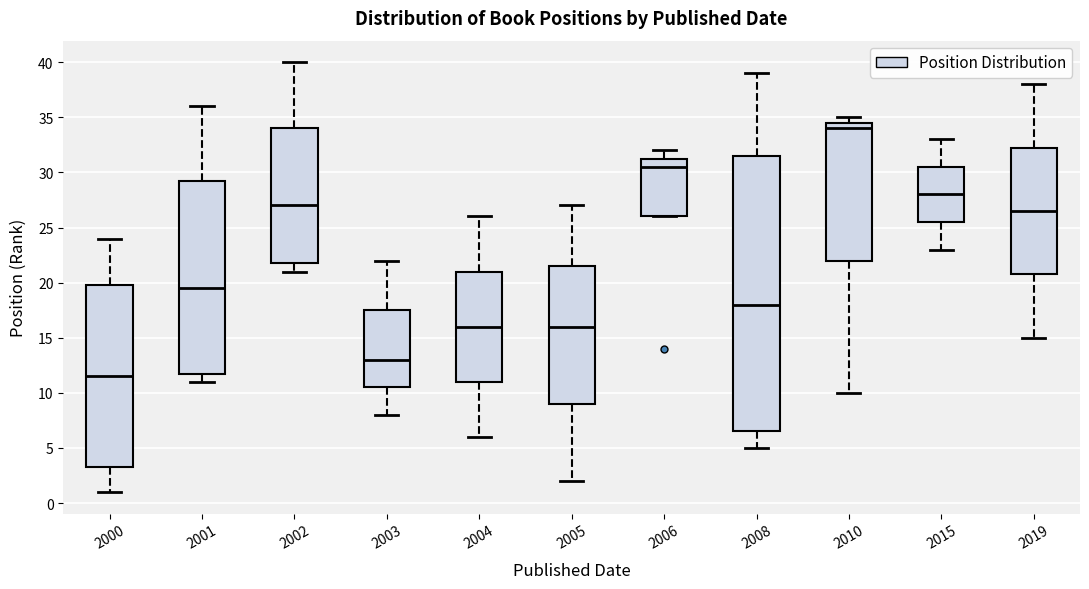

Which box's median line is the lowest?

2000